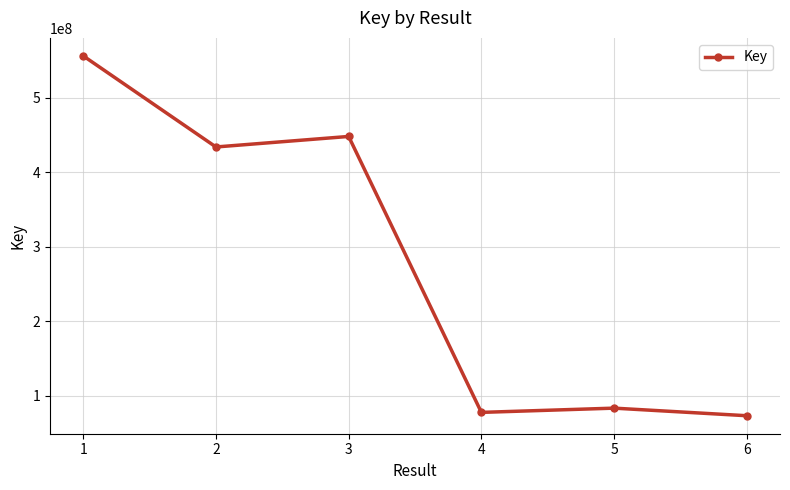

At which category does the data reach its first local valley?

2